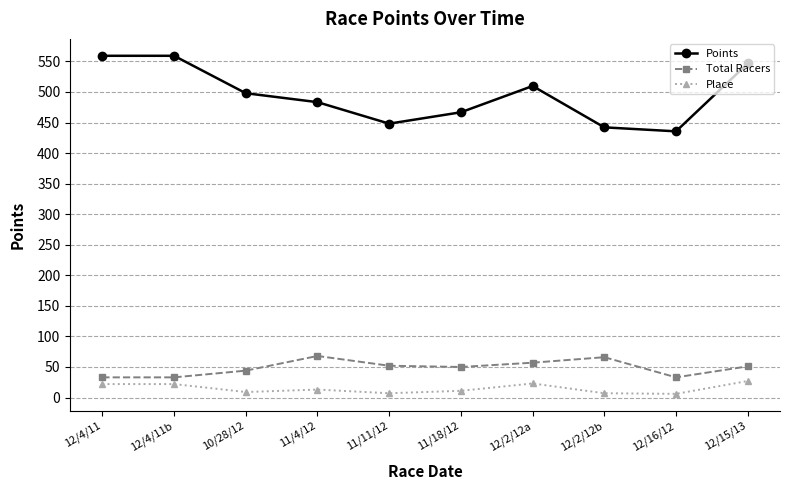

What is the label of the 1st point from the right?

12/15/13